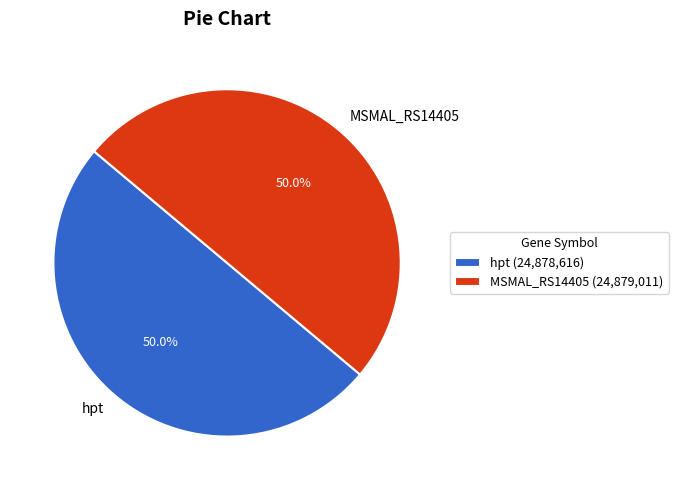

What percentage is NOT represented by hpt?

50.0%